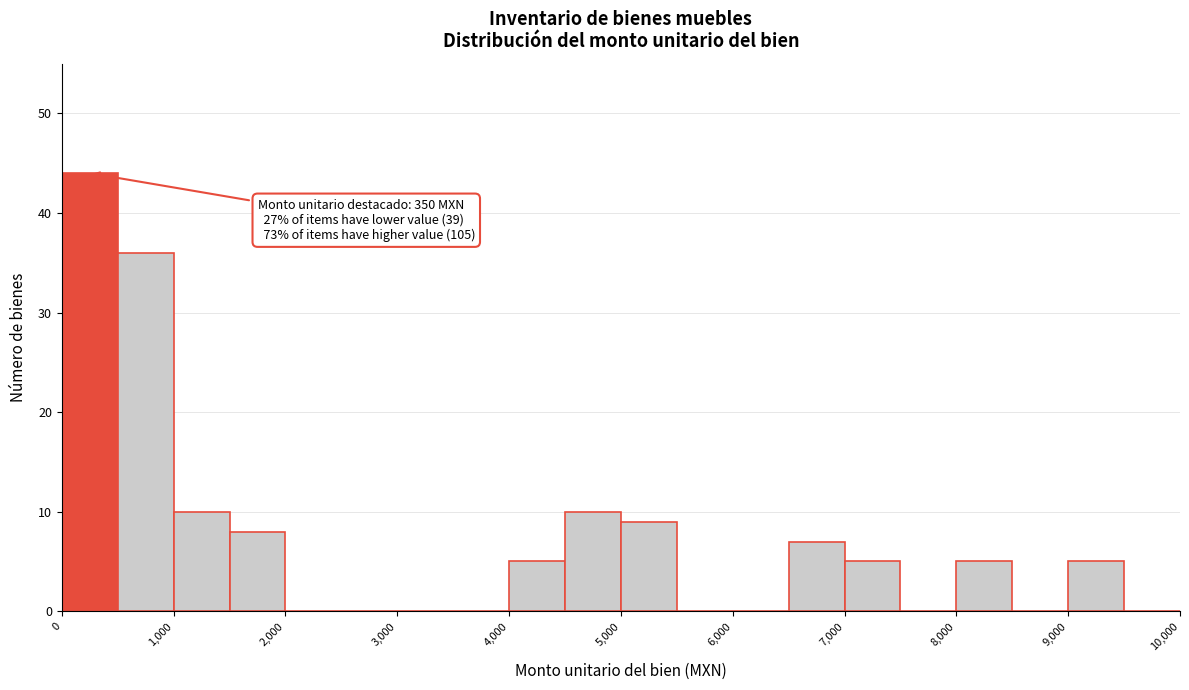

Over which range of the x-axis is the bar tallest?

0 to 500